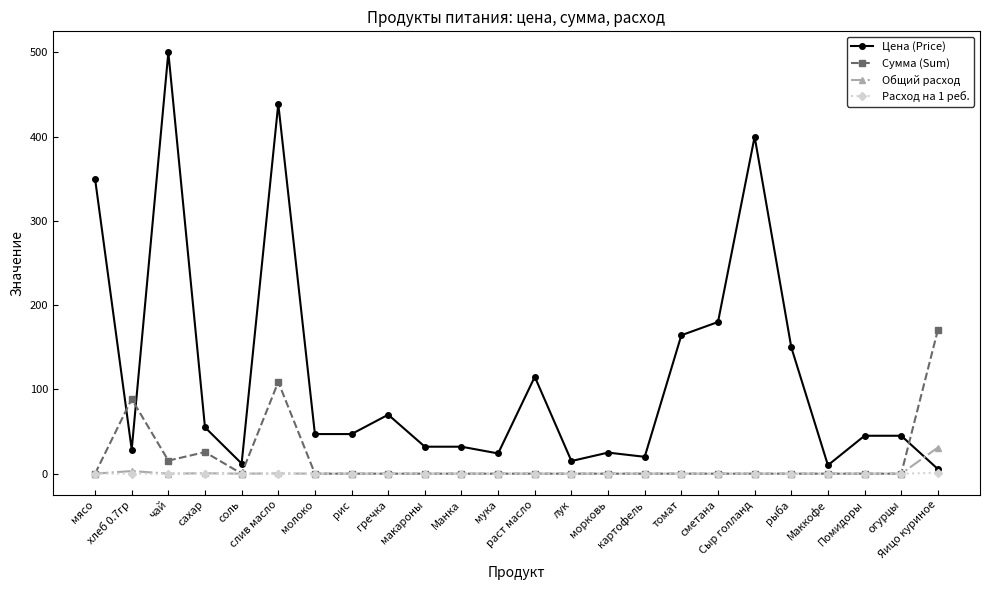

What is the value of the Сумма (Sum) point at the 3rd from the left?

15.5